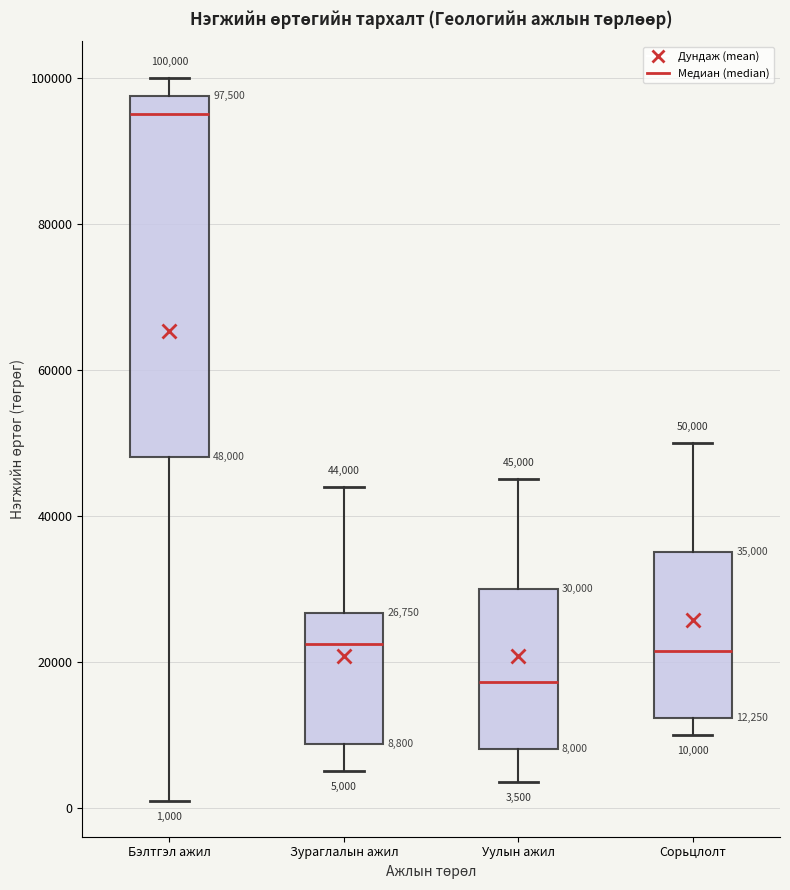

Which box is the tallest, from its lower edge to its upper edge?

Бэлтгэл ажил